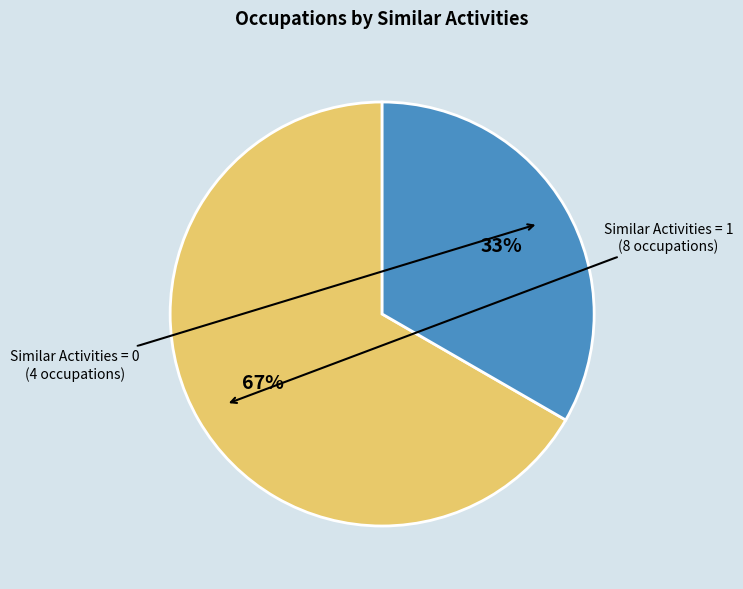

Is there any slice that represents more than half of the pie?

Yes